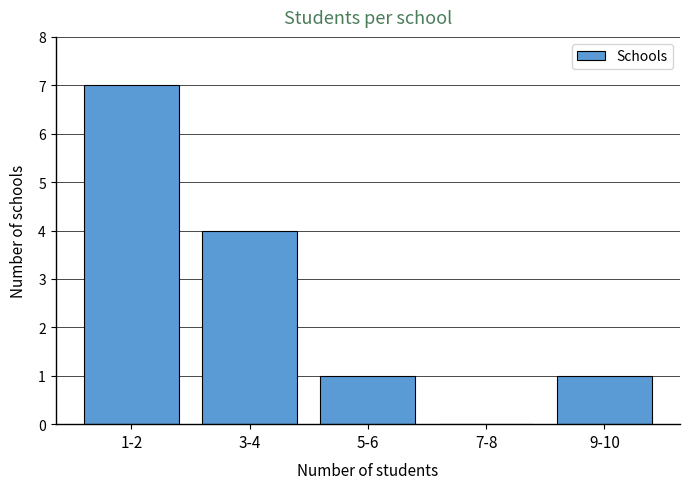

Reading left to right, extract all data points from this chart.

1-2=7	3-4=4	5-6=1	7-8=0	9-10=1